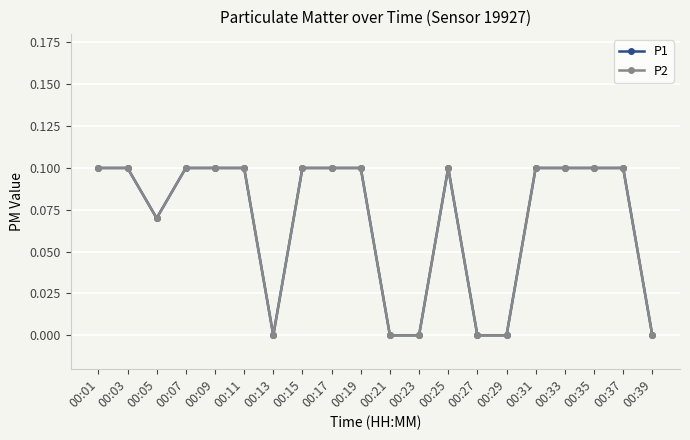

Is this an area chart (filled region under the line)?

No